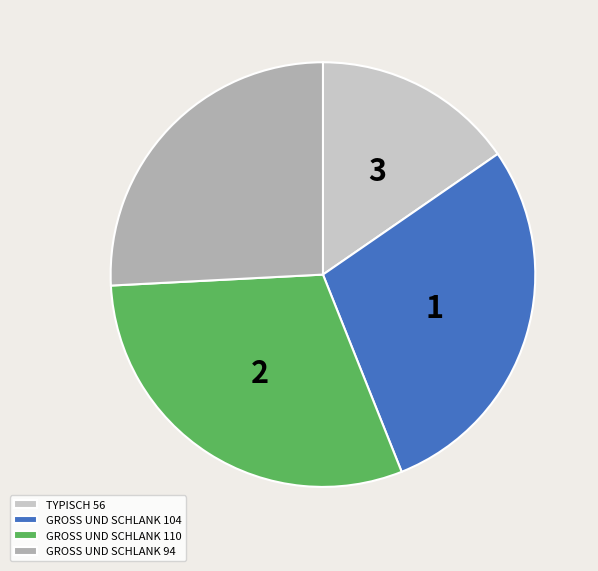

Is it true that GROSS UND SCHLANK 94 is 20% of the pie?

False